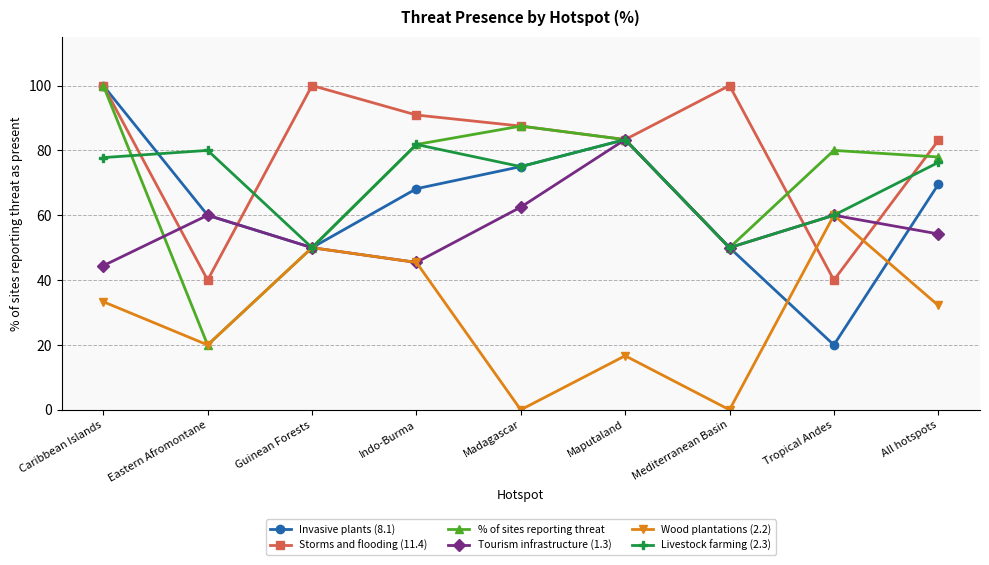

What is the label of the 6th point from the right?

Indo-Burma